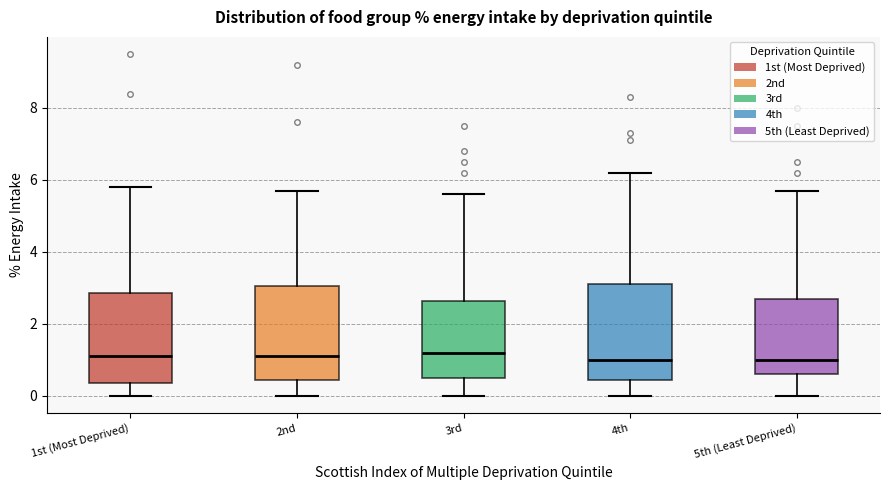

Reading left to right, read every box against the y-axis: the position of its median line, the range the box covers, and the ends of its whiskers. The values are not printed on the chart, so give them approximately, as read against the axis.

1st (Most Deprived): median 1.2, box 0.4 to 2.8, whiskers 0.0 to 5.8
2nd: median 1.2, box 0.4 to 3.0, whiskers 0.0 to 5.8
3rd: median 1.2, box 0.6 to 2.6, whiskers 0.0 to 5.6
4th: median 1.0, box 0.4 to 3.2, whiskers 0.0 to 6.2
5th (Least Deprived): median 1.0, box 0.6 to 2.8, whiskers 0.0 to 5.8